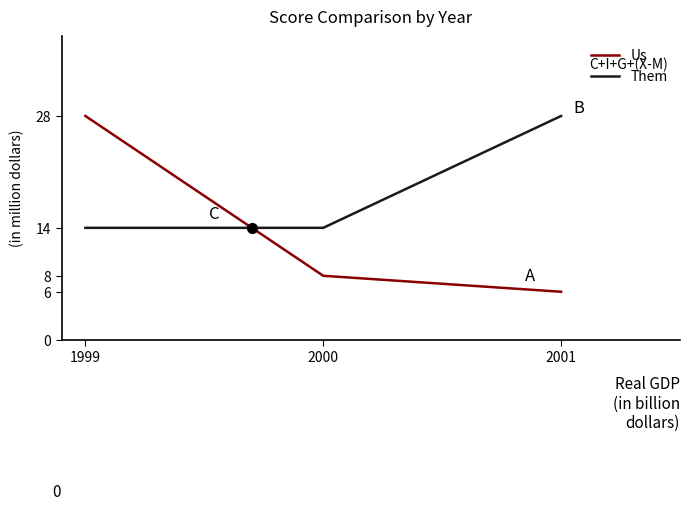

At which category is the sum across all series the highest?

1999